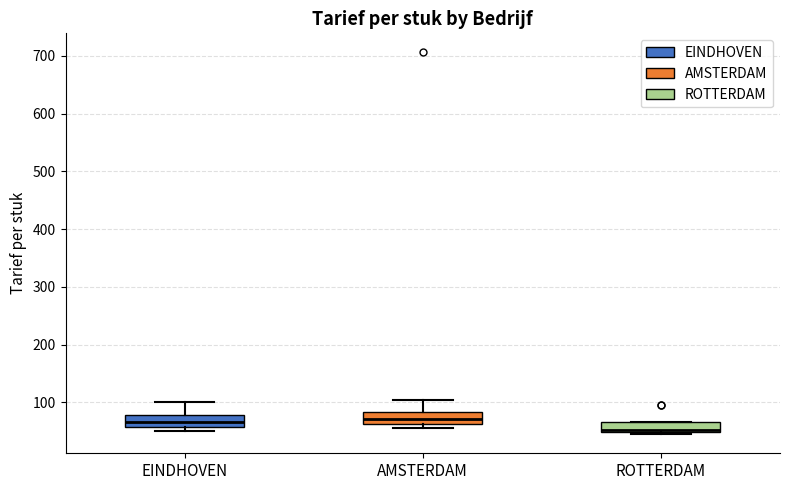

Reading left to right, transcribe this box plot: for each box, give where its median line is, the range the box spans, and where its two whiskers end, as read against the y-axis. The values are not printed on the chart, so give them approximately, as read against the axis.

EINDHOVEN: median 70, box 60 to 80, whiskers 50 to 100
AMSTERDAM: median 70, box 60 to 80, whiskers 60 (just below the box's lower edge) to 110
ROTTERDAM: median 50 (just above the box's lower edge), box 50 to 70, whiskers 50 (just below the box's lower edge) to 70